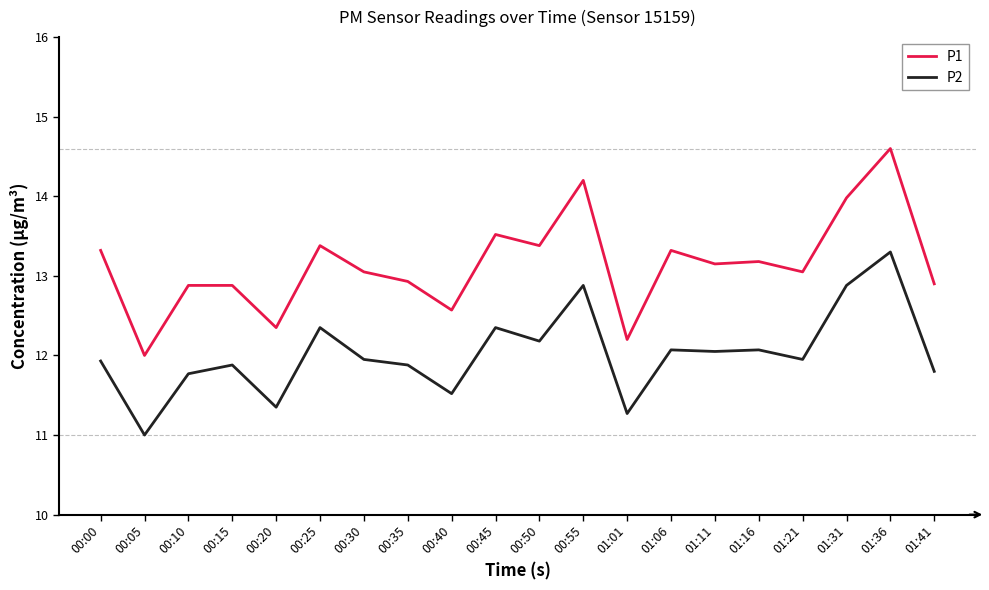

At 00:35, list the series in order from smallest to largest.

P2, P1